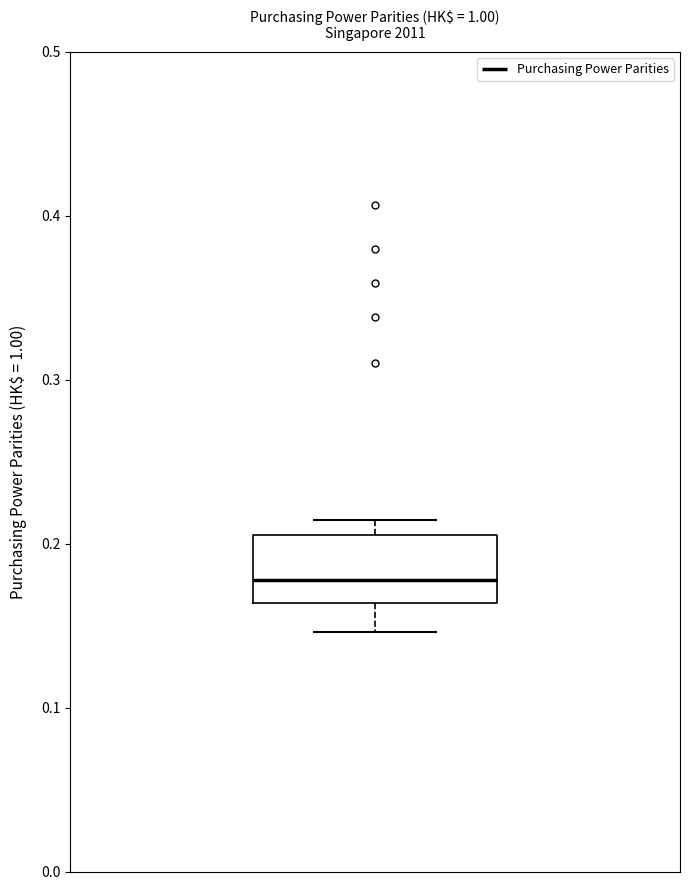

Transcribe this box plot: give where the median line is, the range the box spans, and where the two whiskers end, as read against the y-axis. The values are not printed on the chart, so give them approximately, as read against the axis.

median 0.18, box 0.16 to 0.21, whiskers 0.15 to 0.21 (just above the box's upper edge)